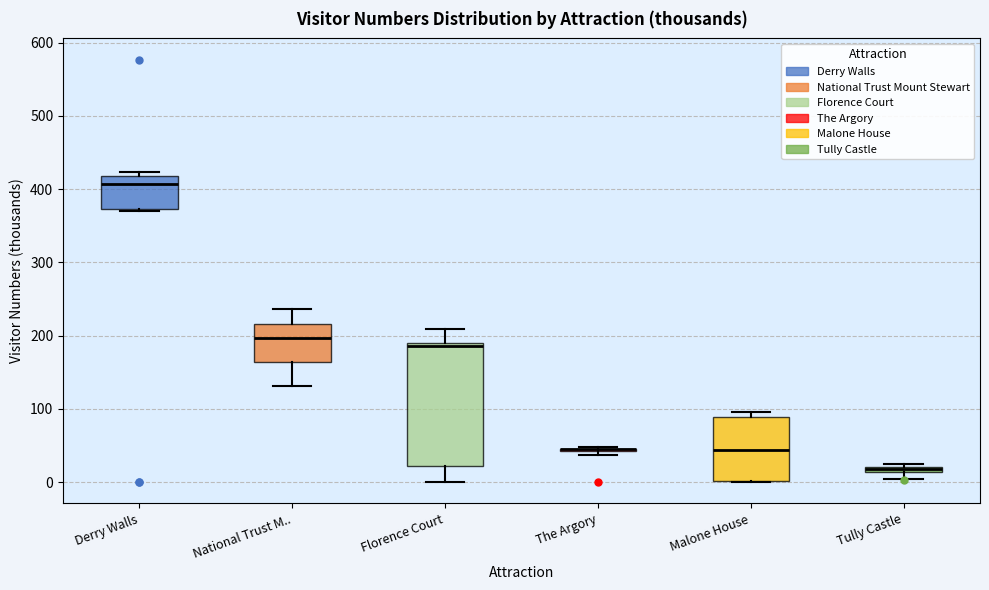

Where does the median line of the box for Malone House sit on the y-axis? The values are not printed on the chart, so give them approximately, as read against the axis.

40